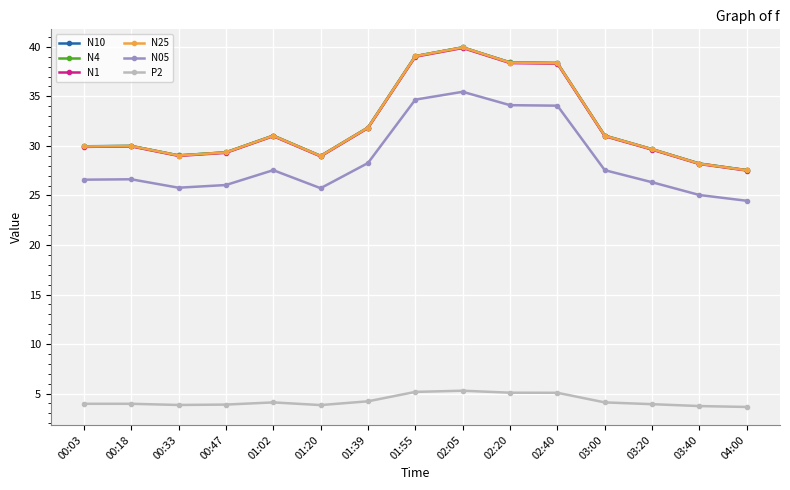

What is the value of the N4 point at the 10th from the left?

38.4